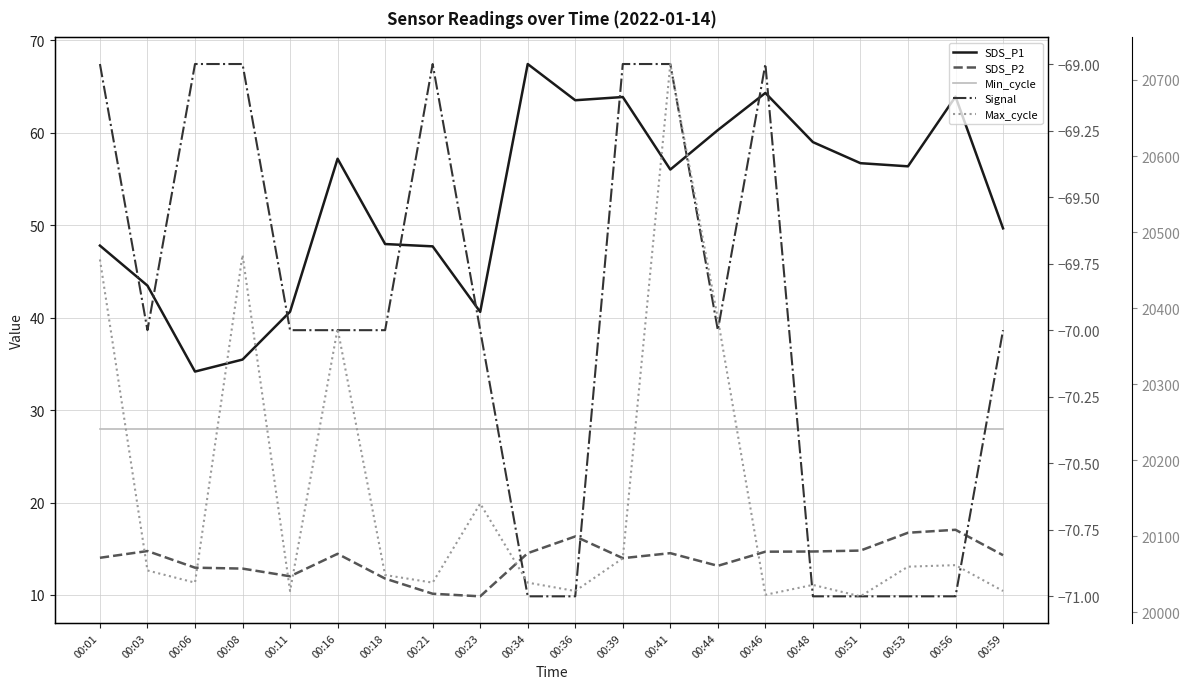

In SDS_P1, how many points are lower than both neighbors (excluding endpoints)?

5